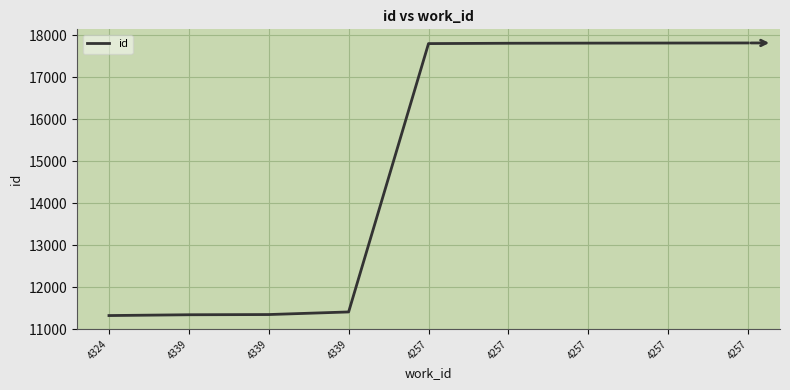

The chart shows a value of 15611 at 4339. True or false?

False